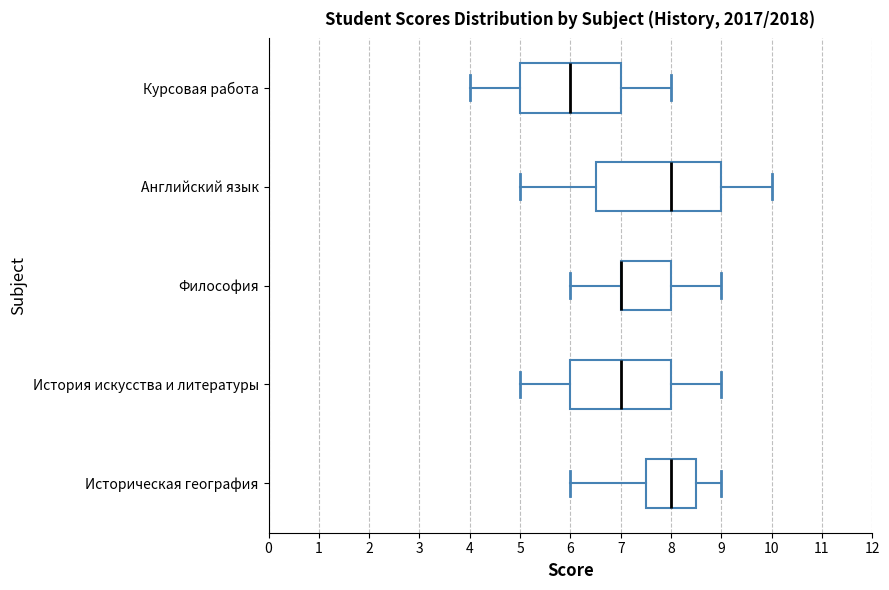

Where does the right whisker of the box for Курсовая работа end on the x-axis? The values are not printed on the chart, so give them approximately, as read against the axis.

8.0